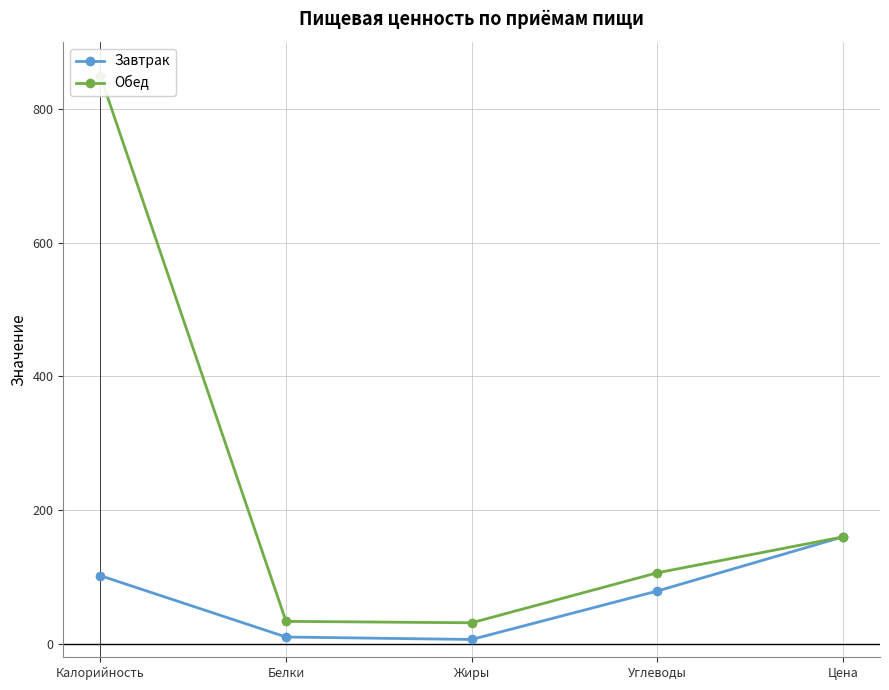

How many lines are shown in the chart?

2